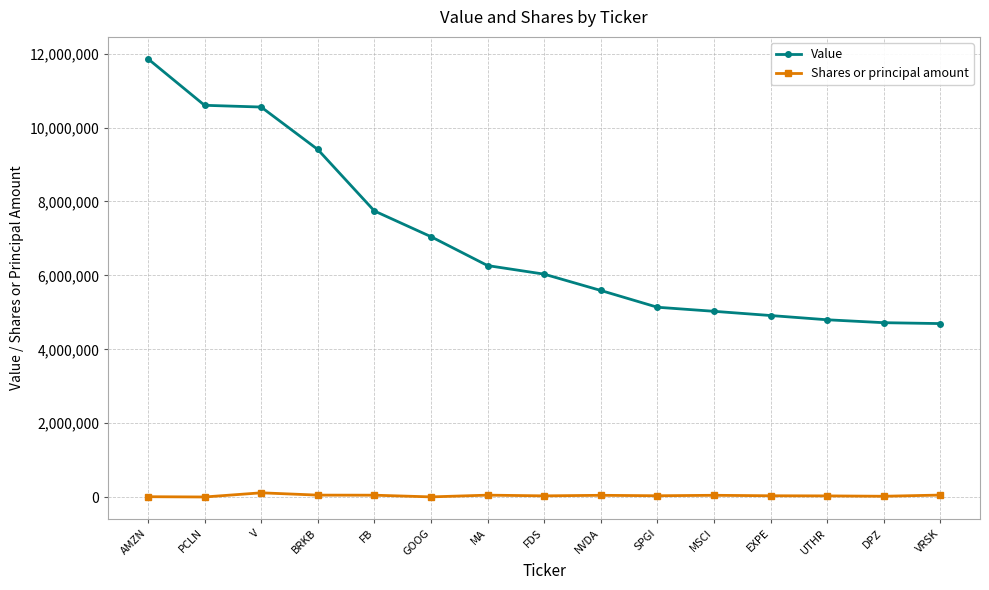

What is the sum of all Shares or principal amount values?

650157